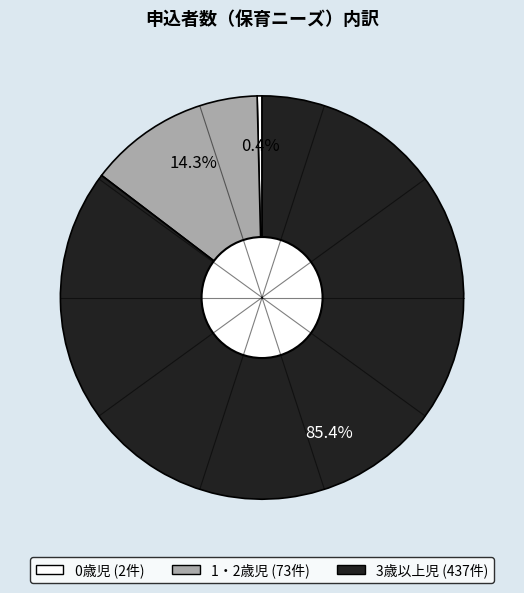

To the nearest percent, what is the average slice percentage?

33%